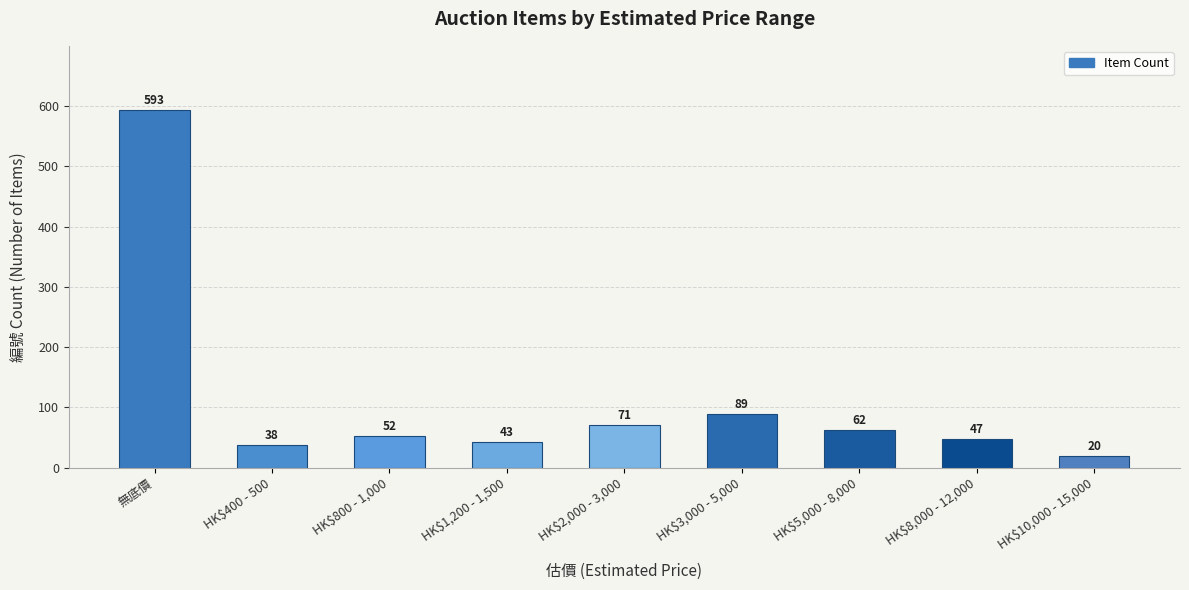

Reading left to right, extract all data points from this chart.

593	38	52	43	71	89	62	47	20